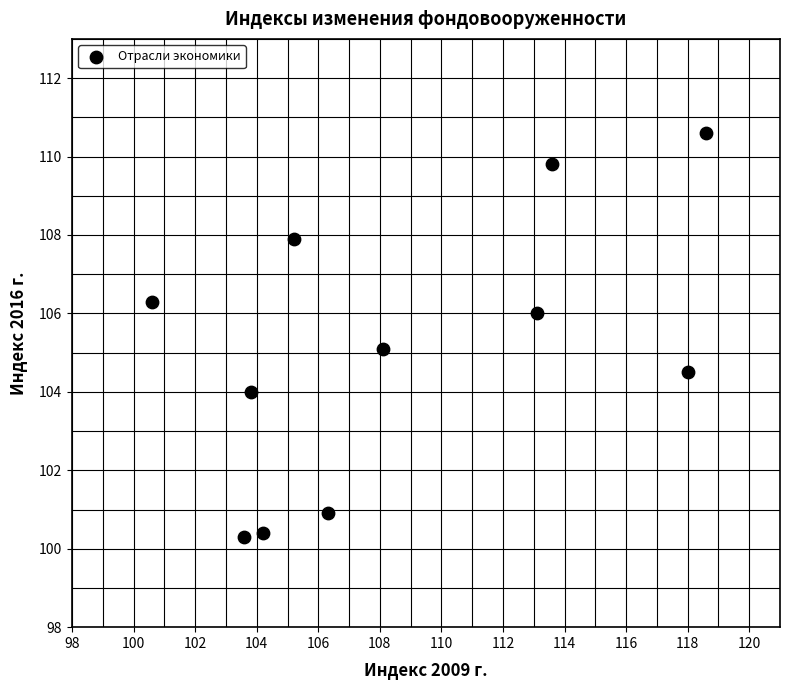

What is the average X value?

108.6